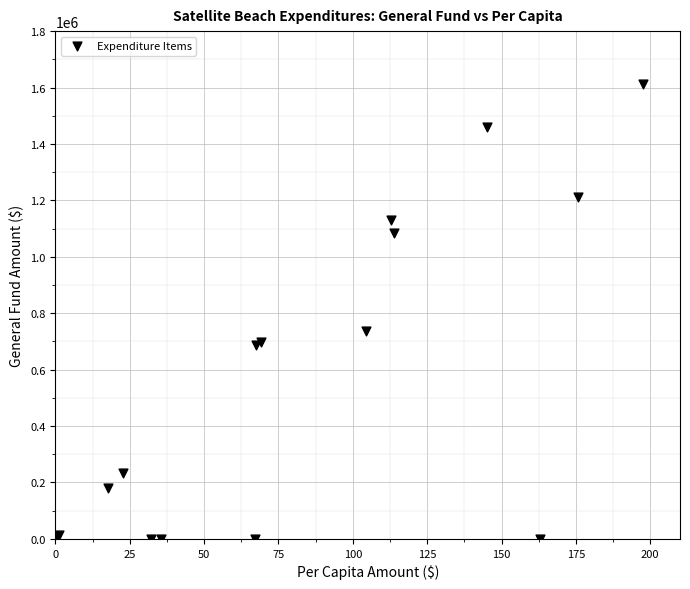

What Y value in the scatter plot is closest to 806913?

735802